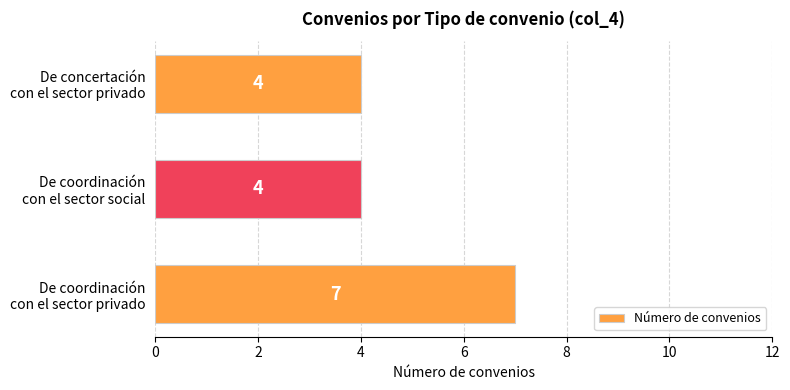

Which category has the highest value across all series?

De coordinación
con el sector privado